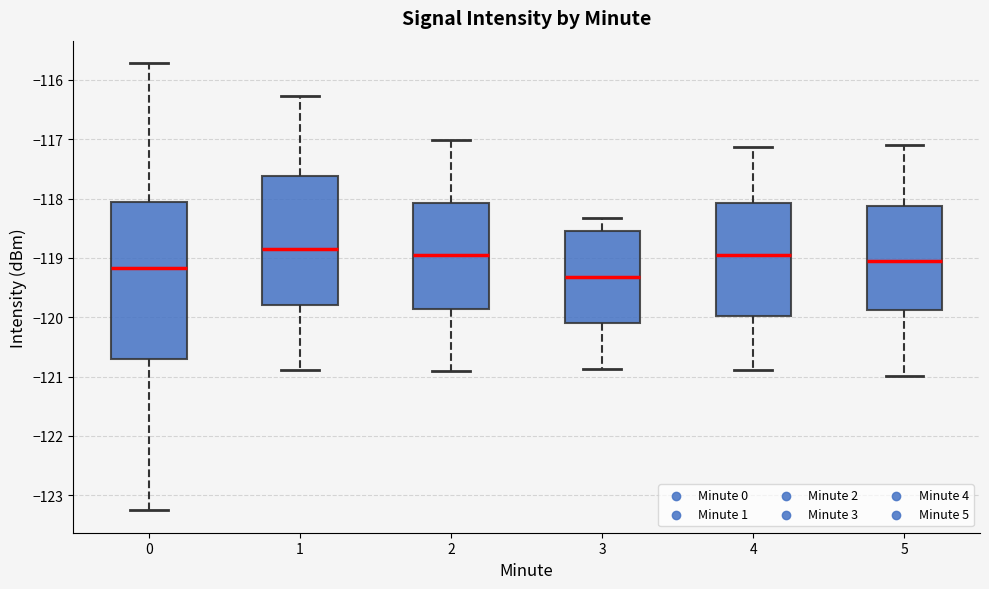

Which box's median line is the highest?

1